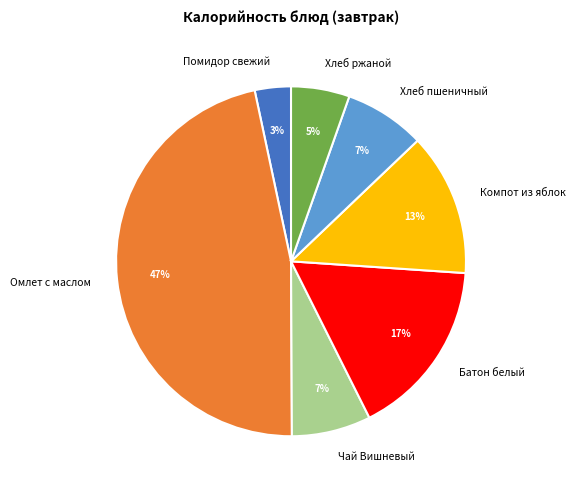

Count the number of slices in the pie.

7